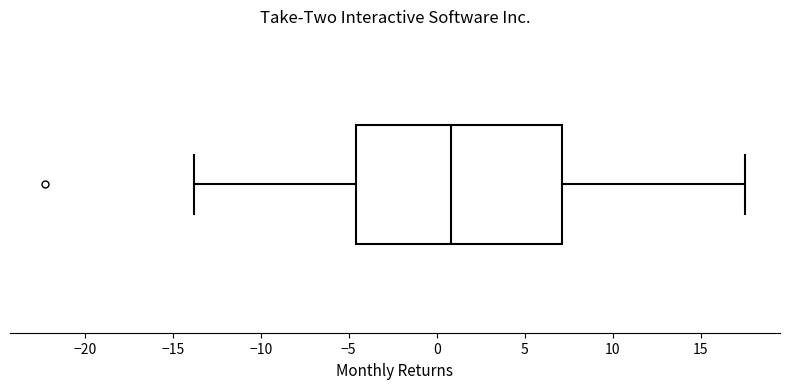

Where does the right whisker of the box end on the x-axis? The values are not printed on the chart, so give them approximately, as read against the axis.

17.5